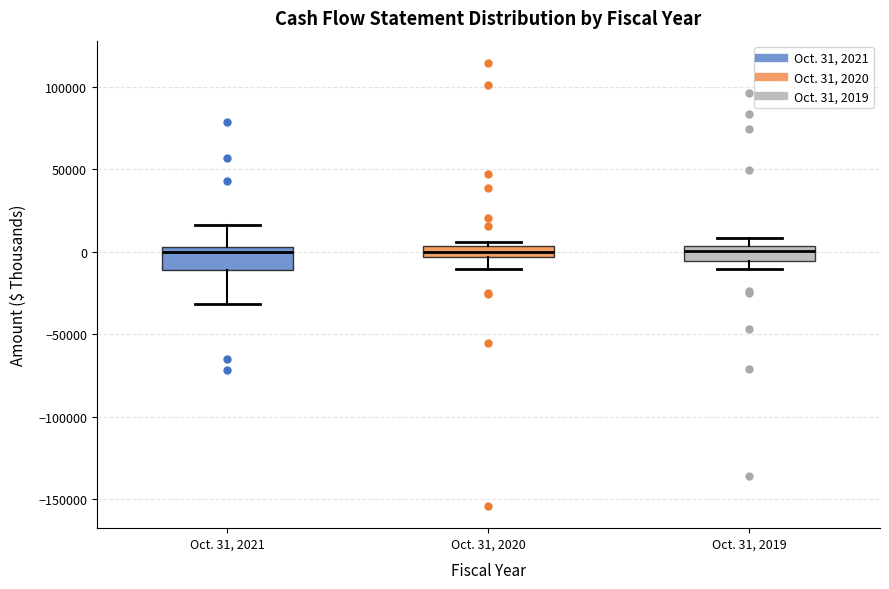

Where is the upper edge of the box for Oct. 31, 2020 on the y-axis? The values are not printed on the chart, so give them approximately, as read against the axis.

5000